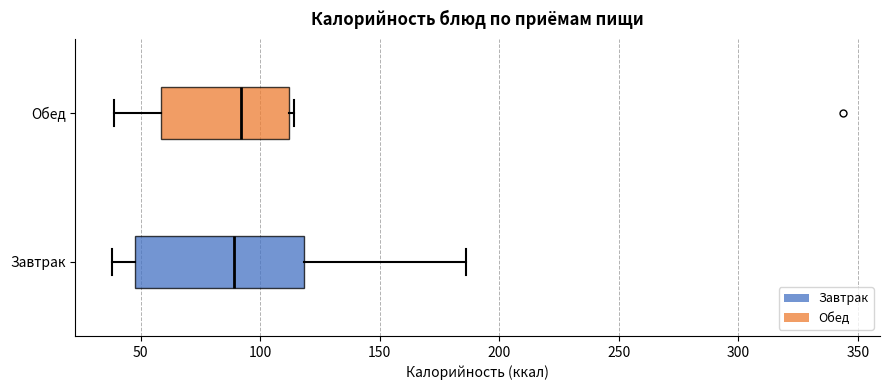

Reading bottom to top, read every box against the x-axis: the position of its median line, the range the box covers, and the ends of its whiskers. The values are not printed on the chart, so give them approximately, as read against the axis.

Завтрак: median 90, box 50 to 120, whiskers 40 to 185
Обед: median 90, box 60 to 110, whiskers 40 to 115